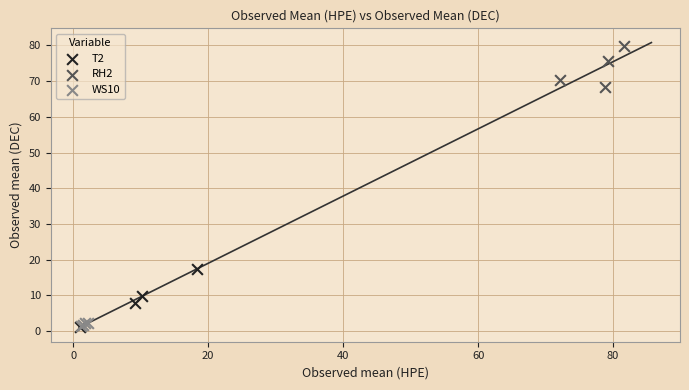

Which series has the largest Y range (max minus min)?

T2